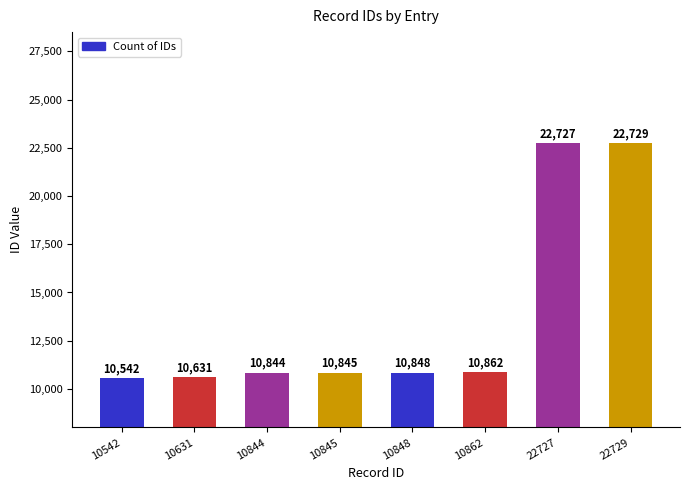

Where is the data nearest to the value 16635?

10862